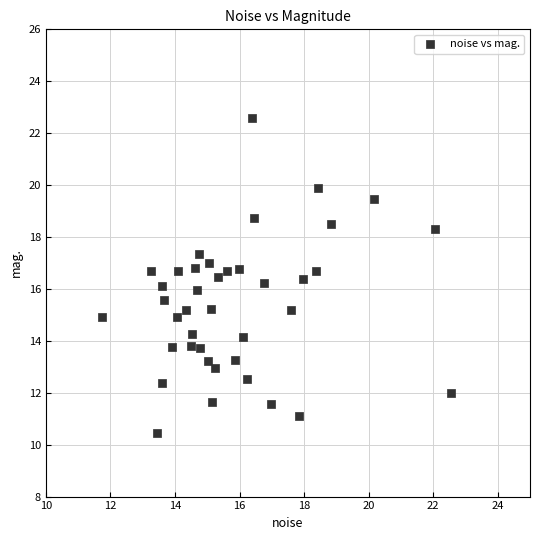

What is the range of X values (max minus min)?

10.8